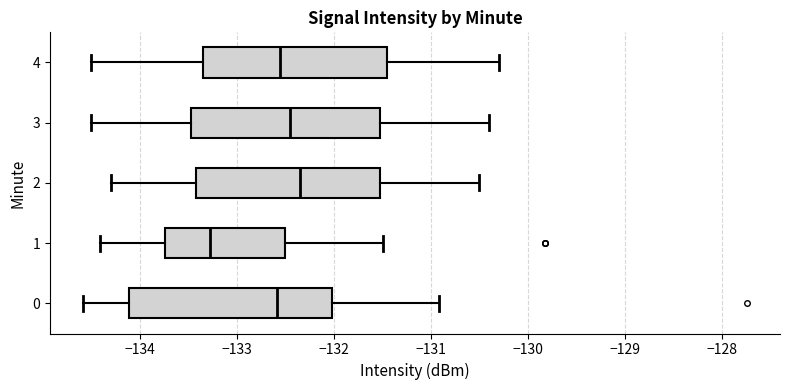

Where is the right edge of the box at y = 2 on the x-axis? The values are not printed on the chart, so give them approximately, as read against the axis.

-131.5